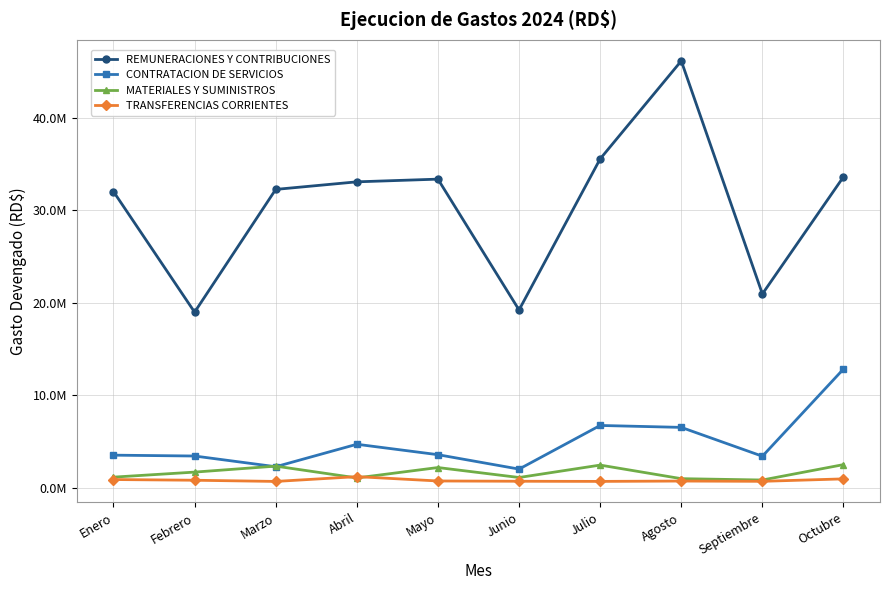

What are all the series names shown in the legend?

REMUNERACIONES Y CONTRIBUCIONES, CONTRATACION DE SERVICIOS, MATERIALES Y SUMINISTROS, TRANSFERENCIAS CORRIENTES